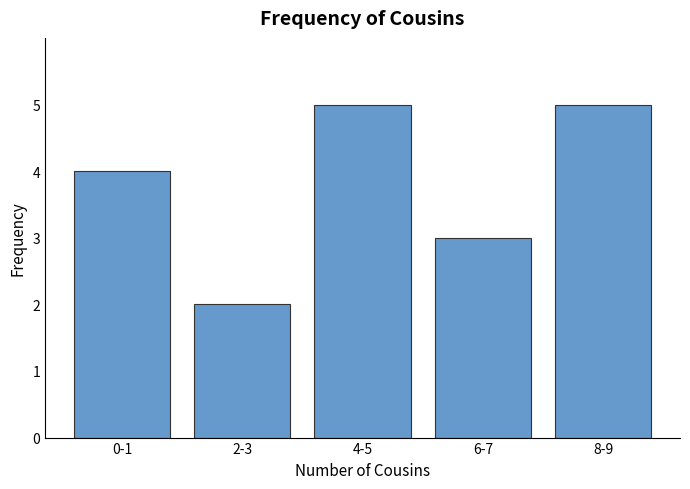

Reading left to right, list all the values displayed in this chart.

4	2	5	3	5